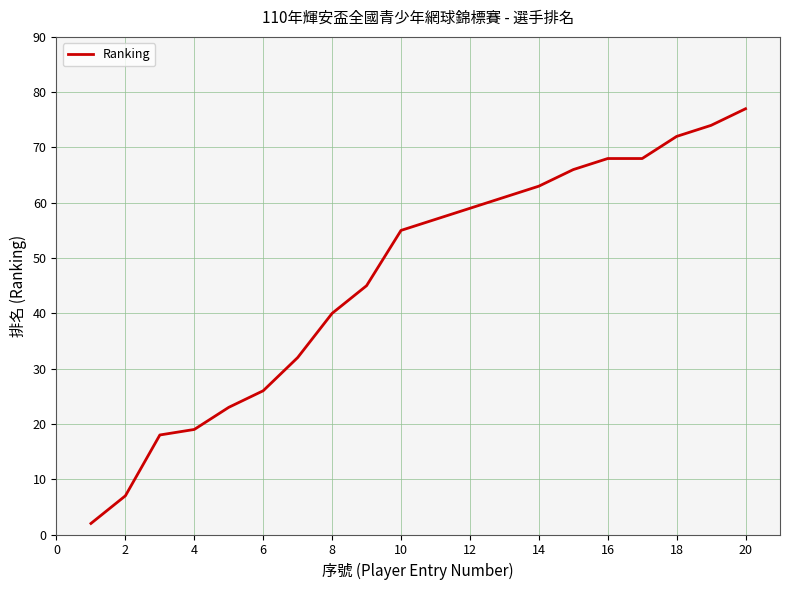

Reading right to left, what are all the values shown in this chart?

77	74	72	68	68	66	63	61	59	57	55	45	40	32	26	23	19	18	7	2